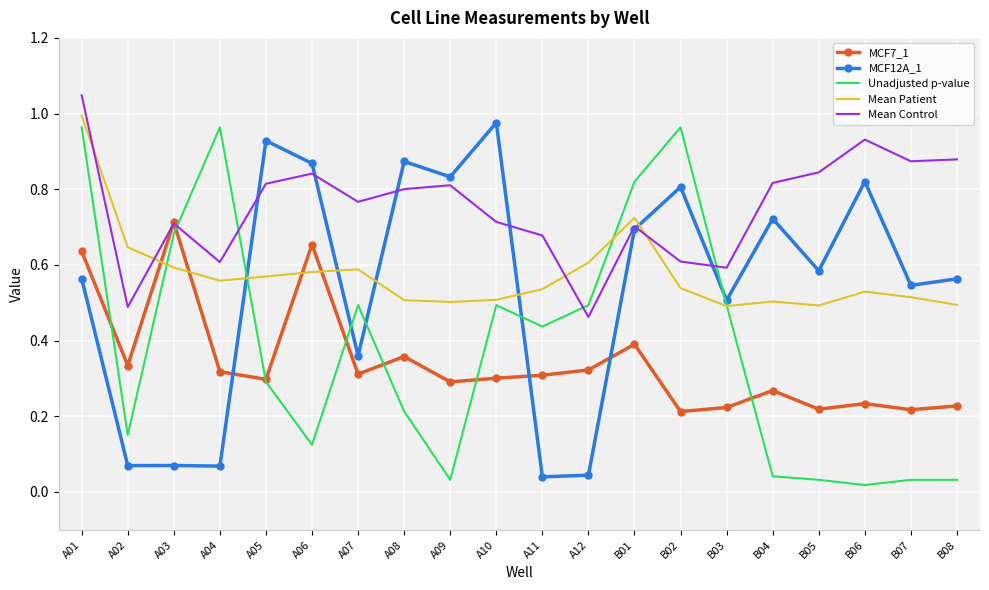

Which series changed the most between A05 and B02?

Unadjusted p-value